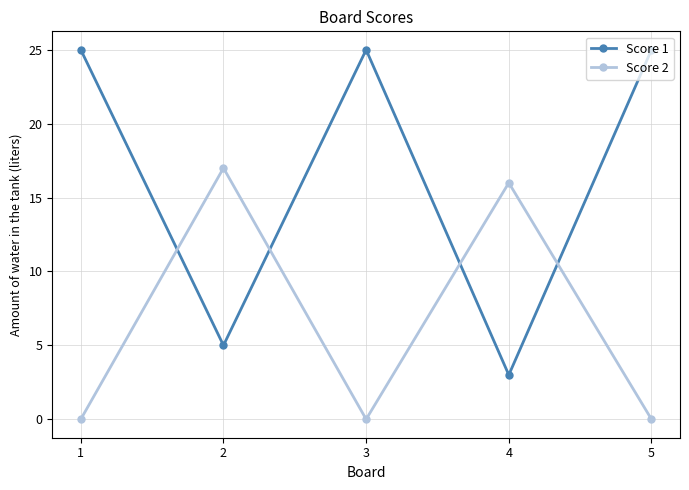

Is the value of Score 2 at 1 greater than the value of Score 1 at 5?

No